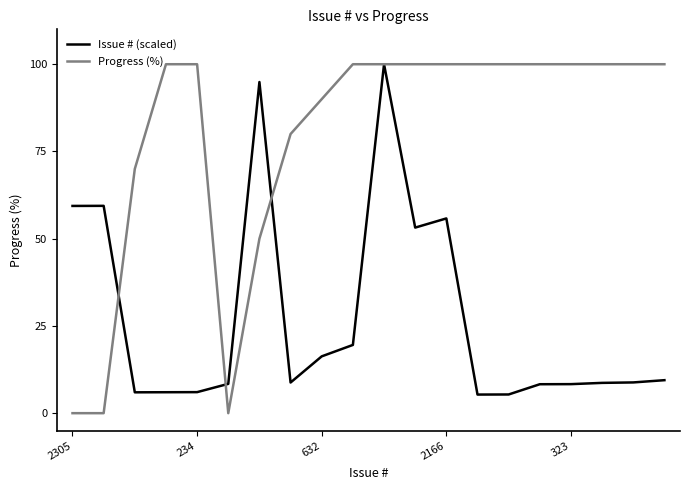

What are all the series names shown in the legend?

Issue # (scaled), Progress (%)